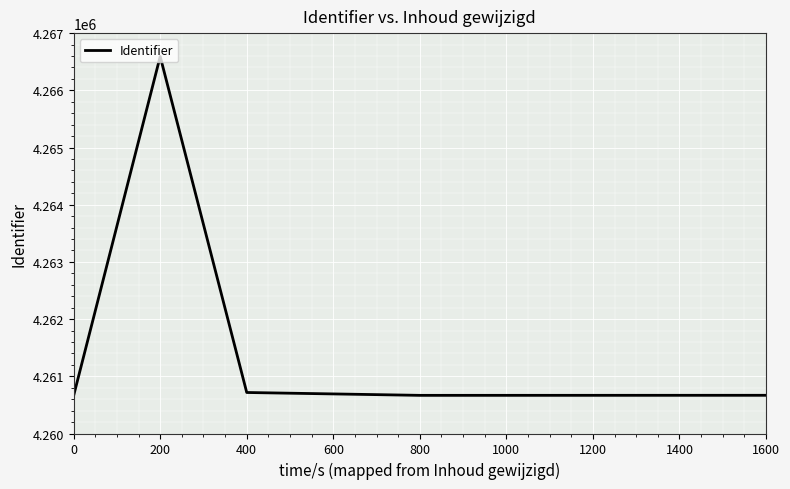

What is the maximum value shown in the chart?

4266592